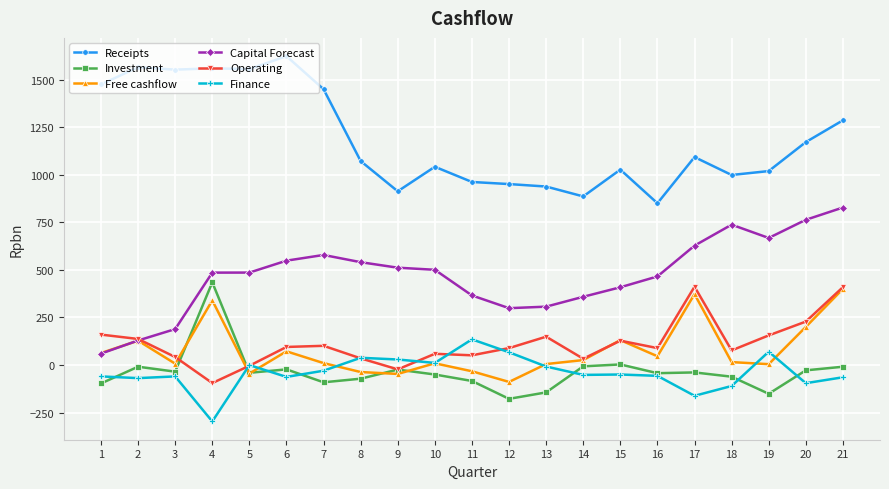

Is this an area chart (filled region under the line)?

No